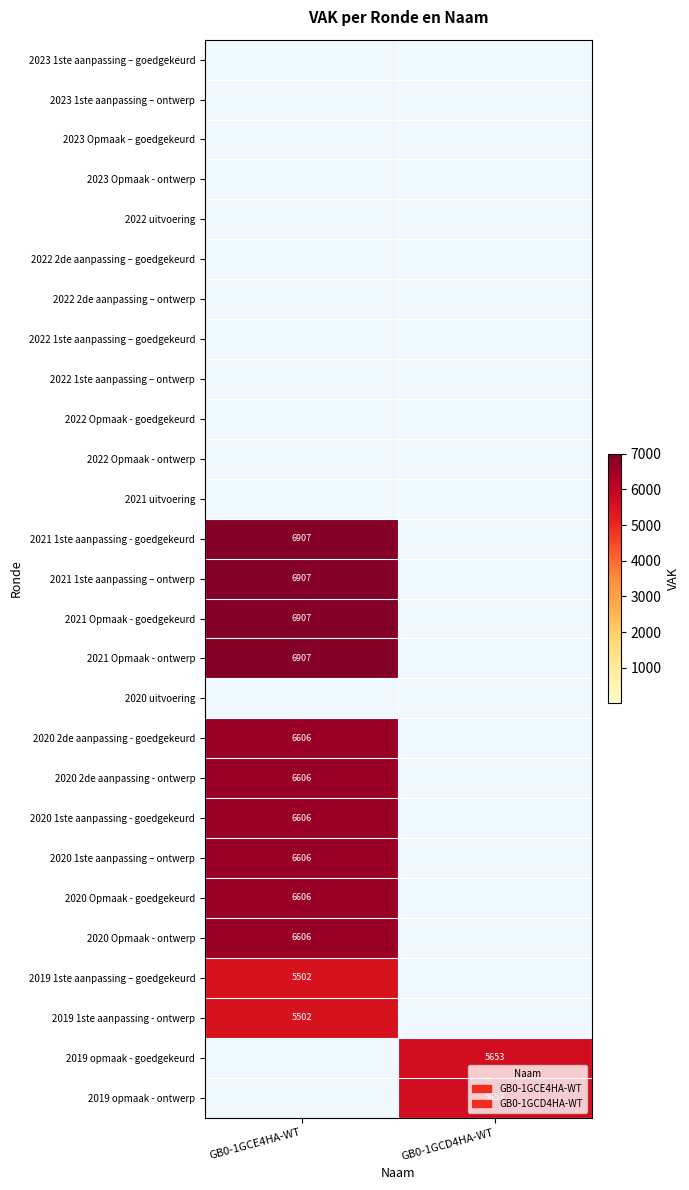

True or false: 2021 1ste aanpassing - goedgekeurd has a value of 6907 at GB0-1GCE4HA-WT.

True